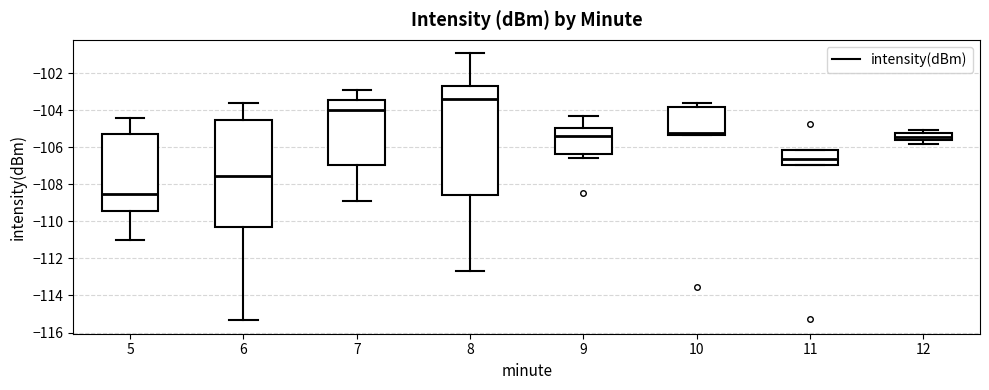

Reading left to right, read every box against the y-axis: the position of its median line, the range the box covers, and the ends of its whiskers. The values are not printed on the chart, so give them approximately, as read against the axis.

5: median -108.6, box -109.4 to -105.2, whiskers -111.0 to -104.4
6: median -107.6, box -110.2 to -104.6, whiskers -115.4 to -103.6
7: median -104.0, box -107.0 to -103.4, whiskers -108.8 to -103.0
8: median -103.4, box -108.6 to -102.6, whiskers -112.6 to -101.0
9: median -105.4, box -106.4 to -105.0, whiskers -106.6 to -104.4
10: median -105.2, box -105.4 to -103.8, whiskers -105.4 to -103.6
11: median -106.6, box -107.0 to -106.2, whiskers -107.0 to -106.2
12: median -105.4, box -105.6 to -105.2, whiskers -105.8 to -105.0